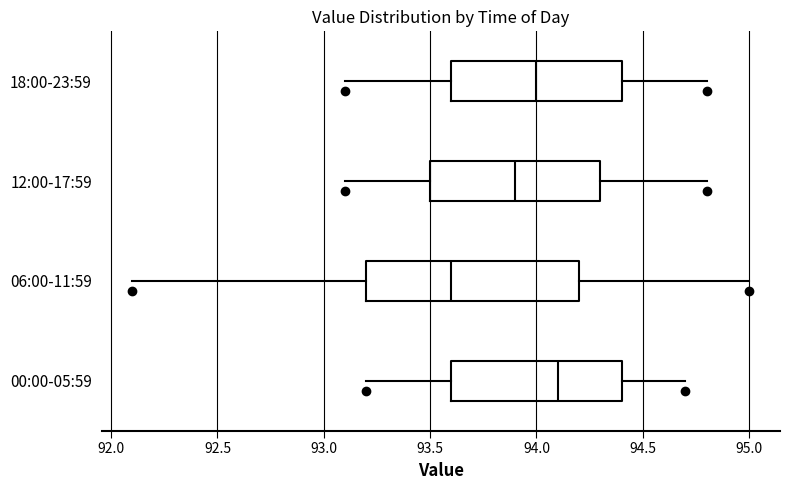

Reading bottom to top, read every box against the x-axis: the position of its median line, the range the box covers, and the ends of its whiskers. The values are not printed on the chart, so give them approximately, as read against the axis.

00:00-05:59: median 94.1, box 93.6 to 94.4, whiskers 93.2 to 94.7
06:00-11:59: median 93.6, box 93.2 to 94.2, whiskers 92.1 to 95.0
12:00-17:59: median 93.9, box 93.5 to 94.3, whiskers 93.1 to 94.8
18:00-23:59: median 94.0, box 93.6 to 94.4, whiskers 93.1 to 94.8